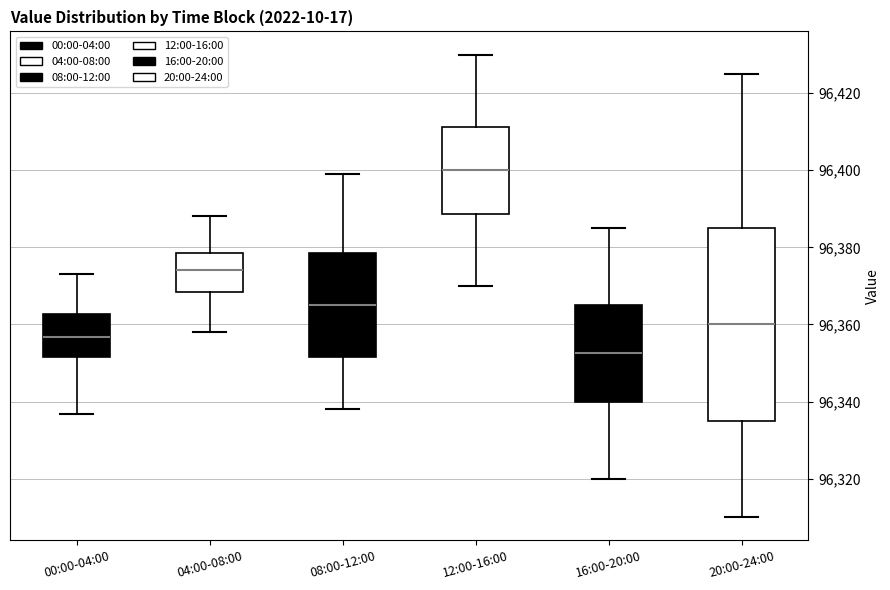

Where does the upper whisker of the box for 12:00-16:00 end on the y-axis? The values are not printed on the chart, so give them approximately, as read against the axis.

96430